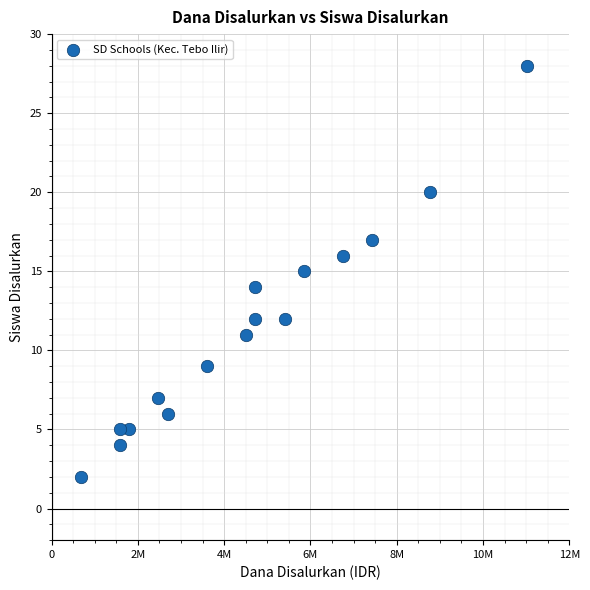

What is the range of X values (max minus min)?

10350000